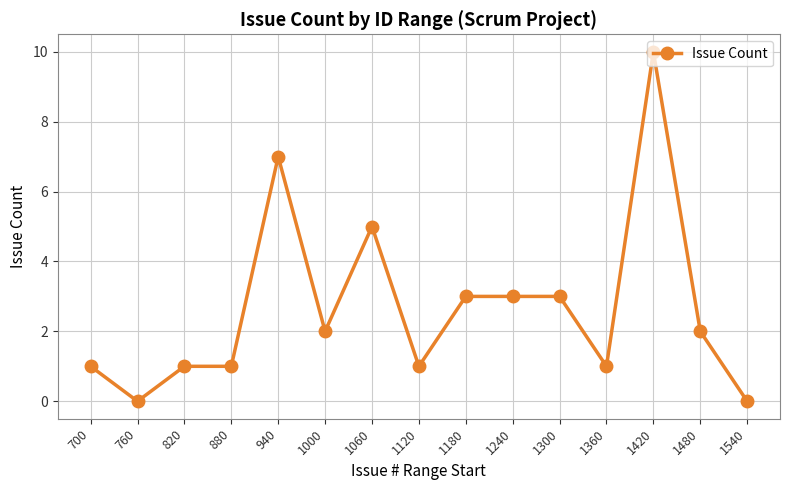

What is the change in value from 700 to 1180?

+2